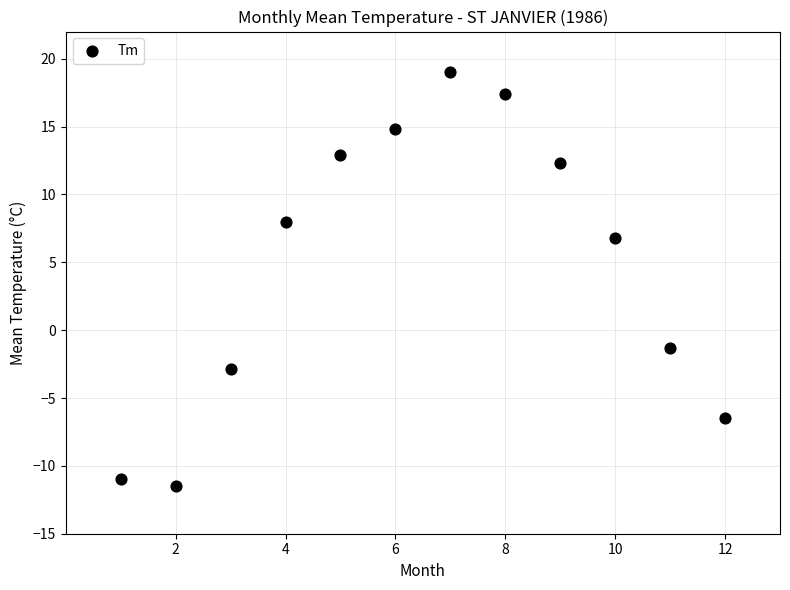

What is the range of X values (max minus min)?

11.0